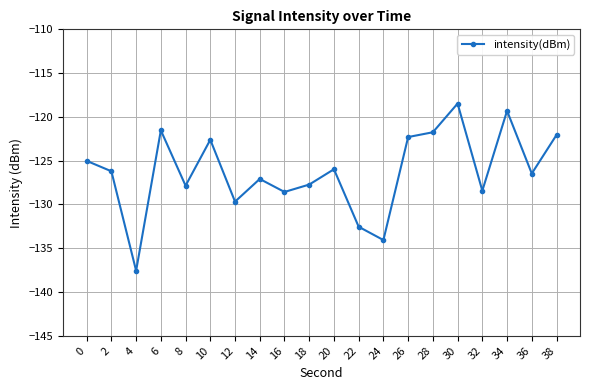

At which category does the data reach its first local peak?

6